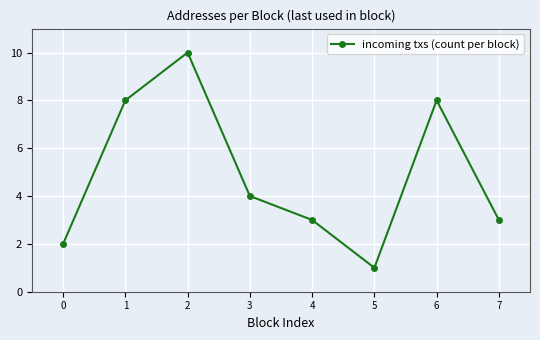

Does the chart have visible grid lines?

Yes